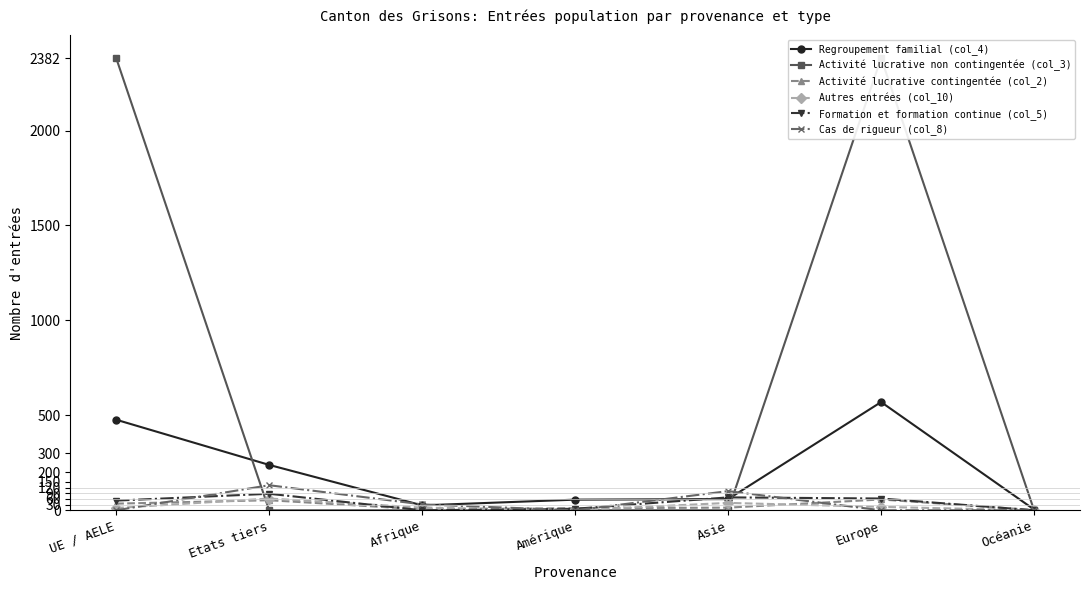

The Regroupement familial (col_4) series shows 477 at UE / AELE. True or false?

True